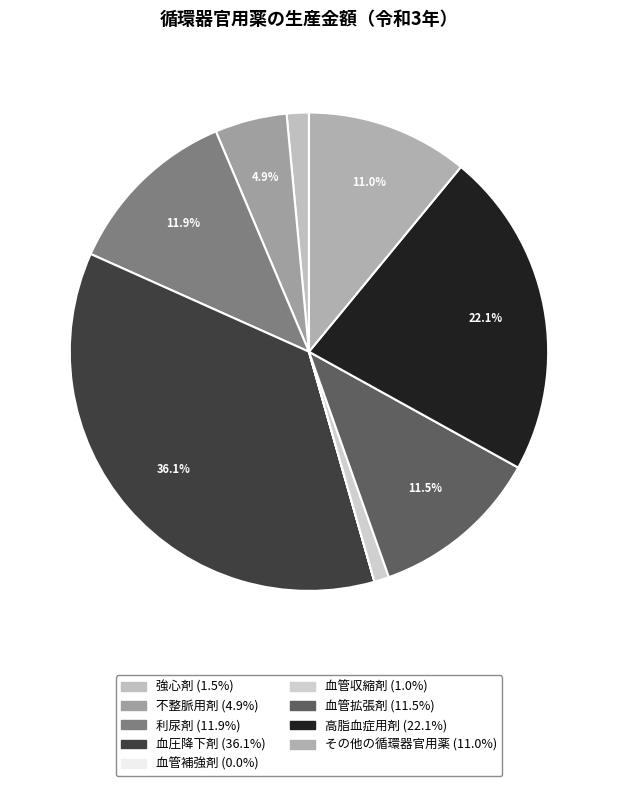

What percentage do 利尿剤 and その他の循環器官用薬 together represent?

22.9%